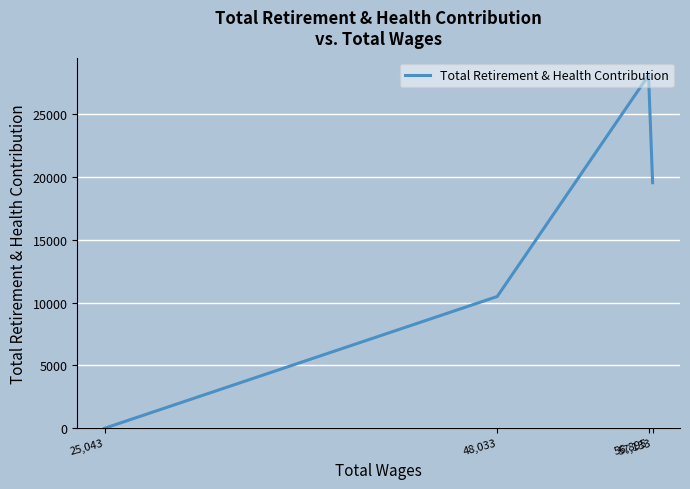

True or false: the data has more than 0 interior local peaks.

True